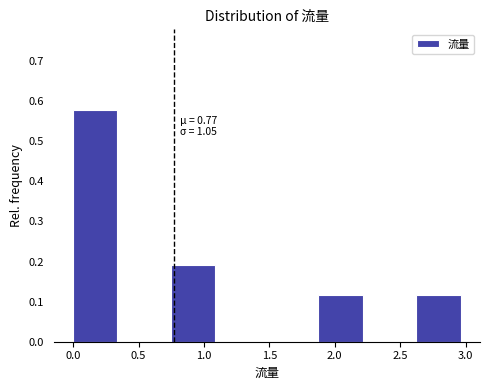

Over which range of the x-axis is the bar tallest?

0.000 to 0.375